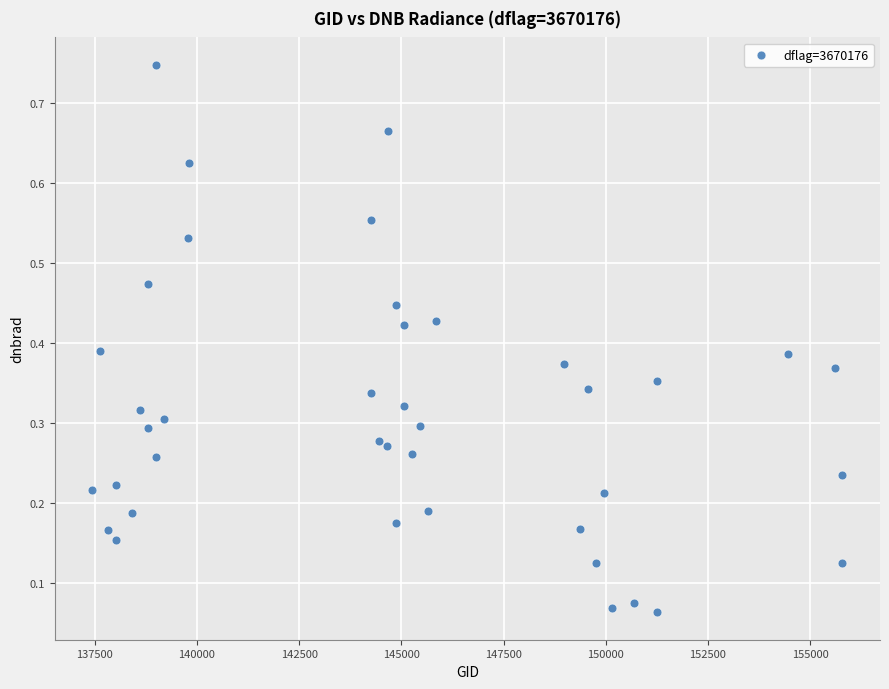

What is the range of X values (max minus min)?

18347.0